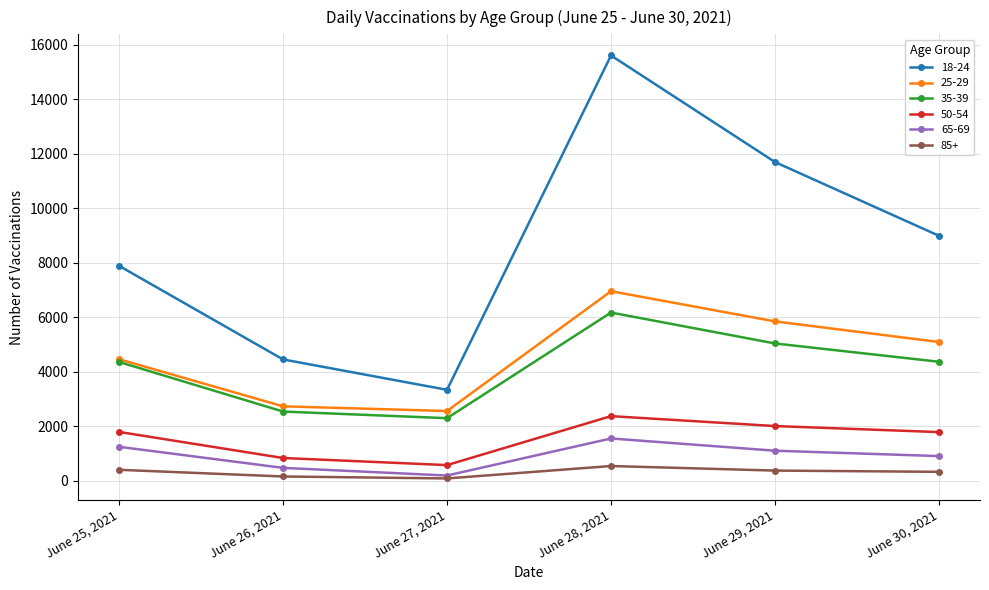

Is the value of 85+ at June 27, 2021 greater than the value of 25-29 at June 26, 2021?

No